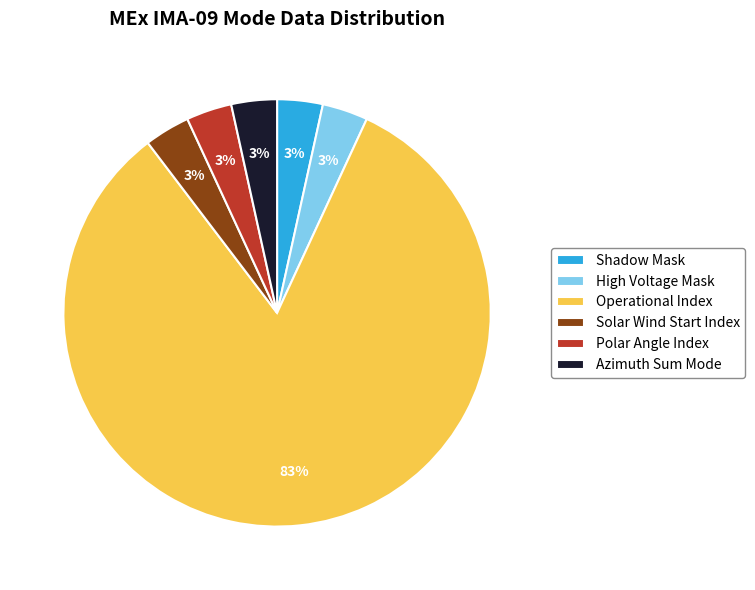

Which has a higher value, Operational Index or Shadow Mask?

Operational Index